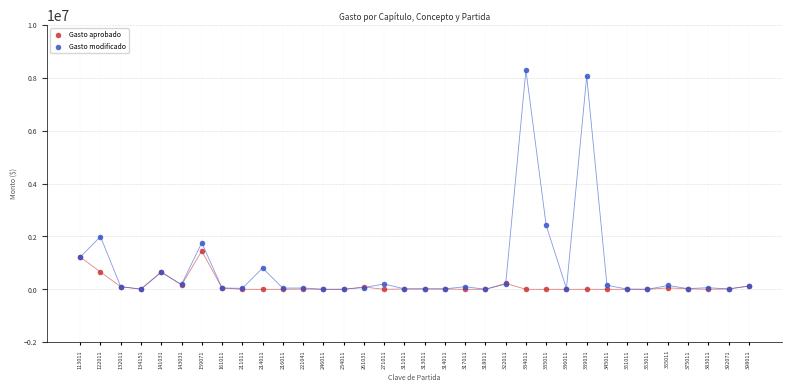

Which series reaches the maximum Y coordinate?

Gasto modificado